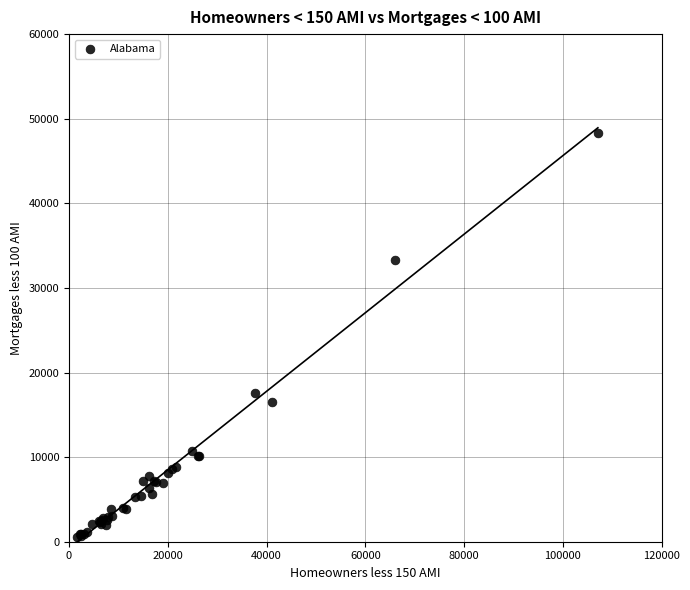

What Y value in the scatter plot is closest to 24398?

17558